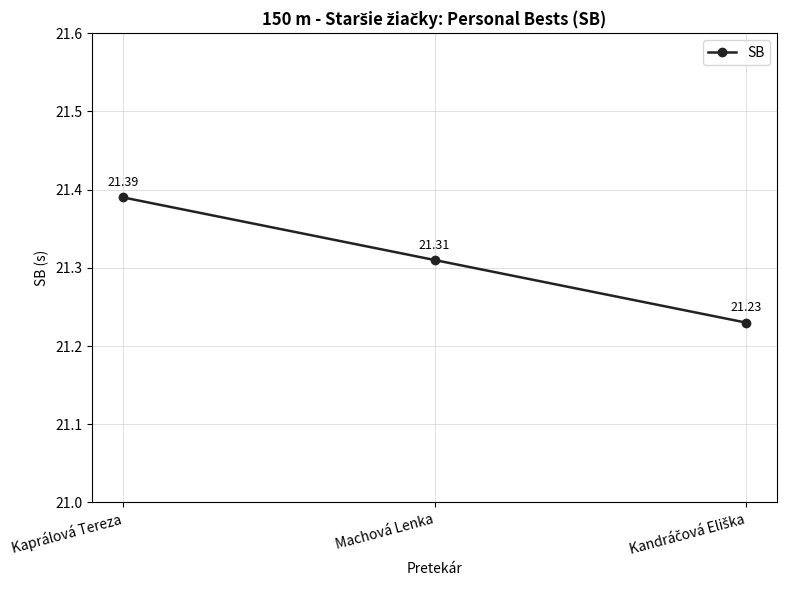

What is the greatest value displayed?

21.4